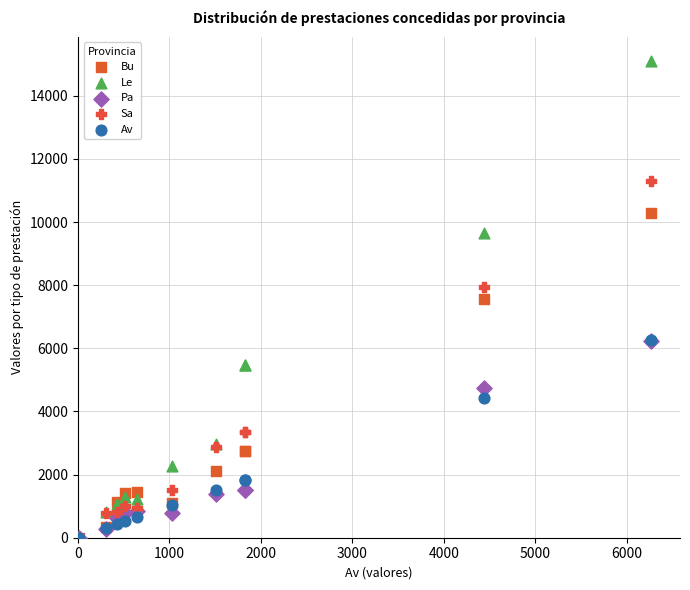

Which series contains the highest Y value?

Le